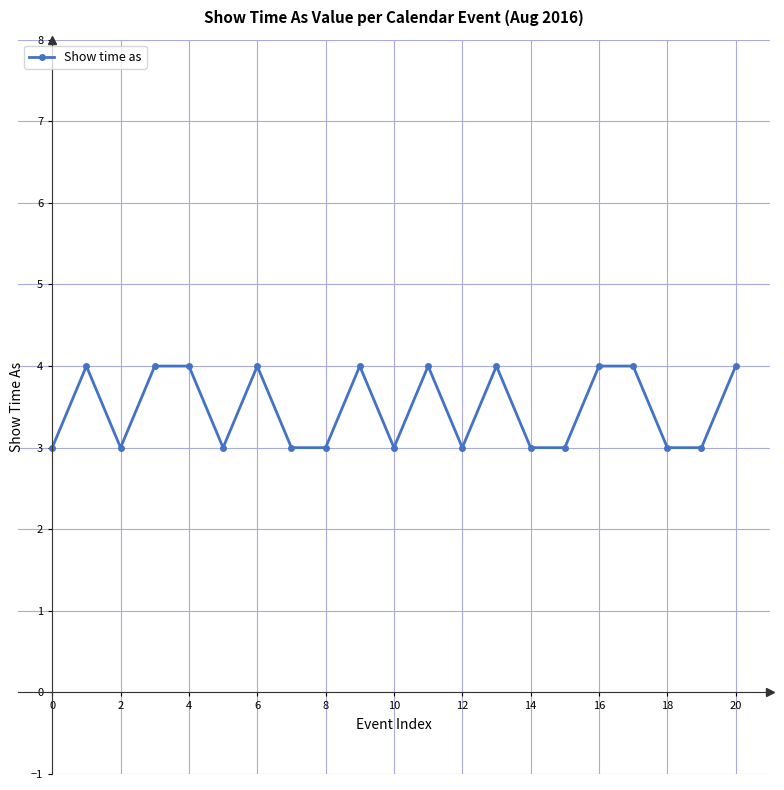

What is the sum of all values?

73